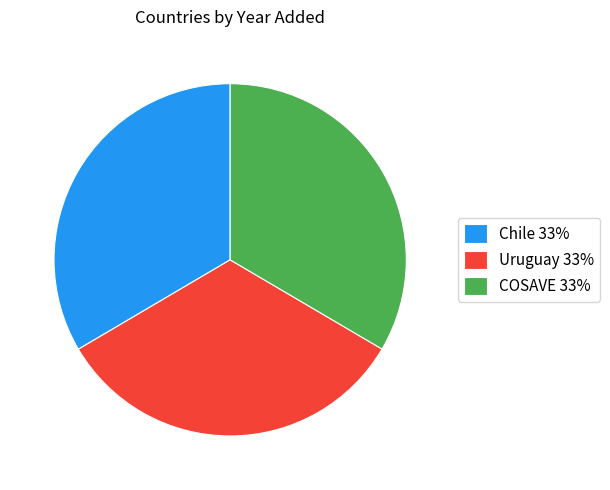

Approximately how many times larger is the value at Uruguay 33% compared to Chile 33%?

1.0